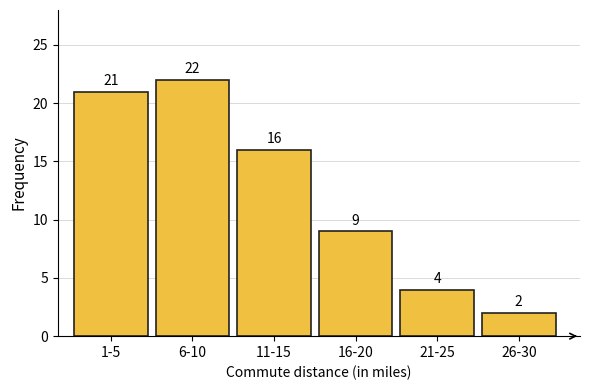

Reading left to right, list all the values displayed in this chart.

1-5=21	6-10=22	11-15=16	16-20=9	21-25=4	26-30=2